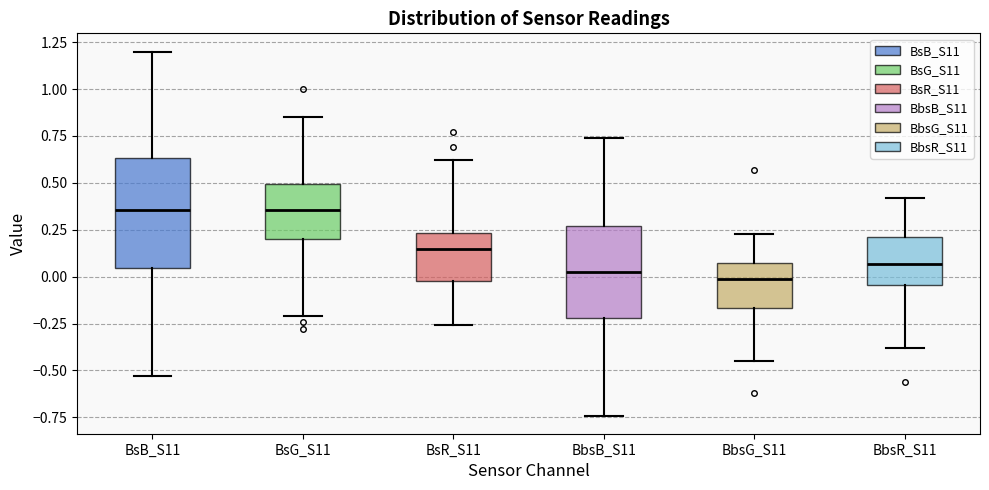

Where does the upper whisker of the box for BsG_S11 end on the y-axis? The values are not printed on the chart, so give them approximately, as read against the axis.

0.85